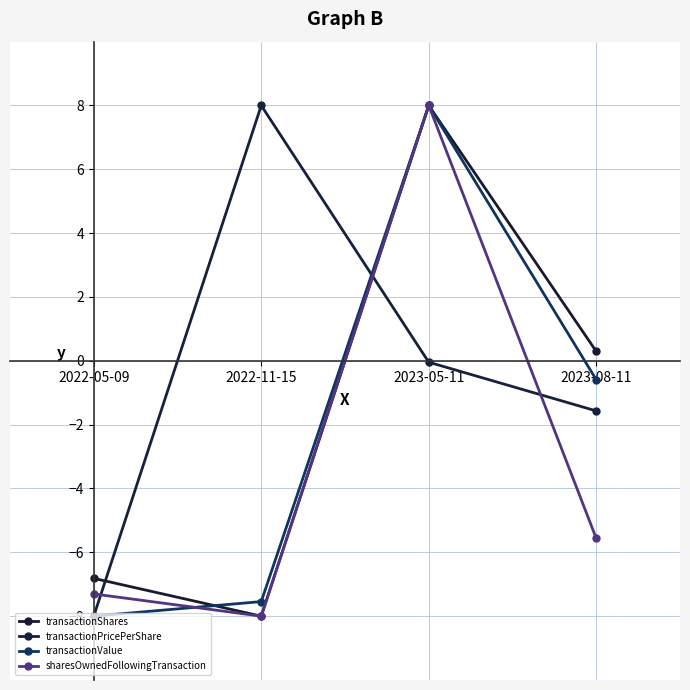

Which series has the widest spread of values?

transactionShares